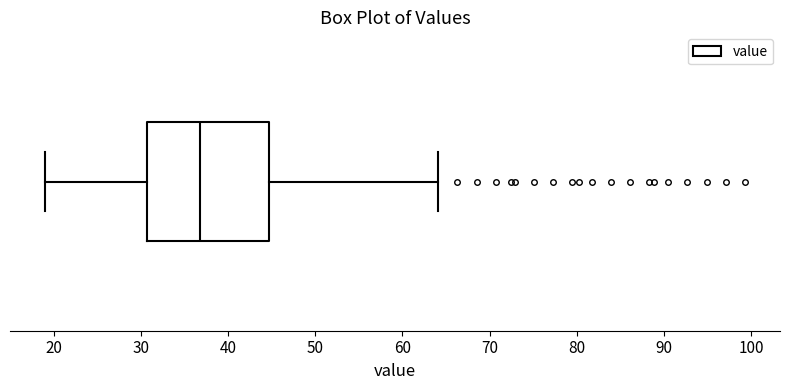

Where is the right edge of the box on the x-axis? The values are not printed on the chart, so give them approximately, as read against the axis.

45